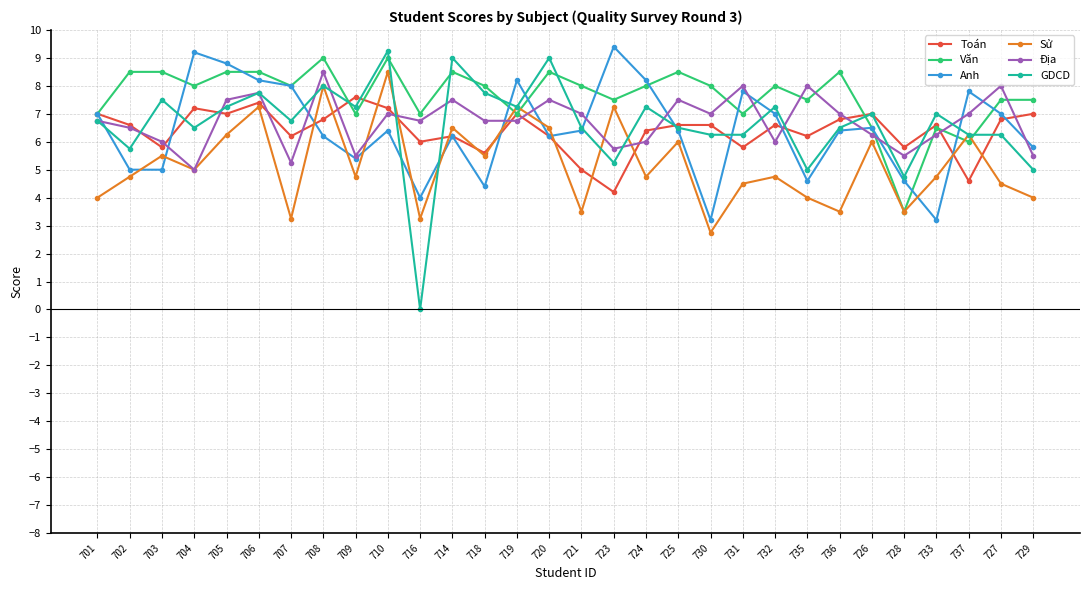

Between 719 and 724, which series saw the biggest shift?

Sử